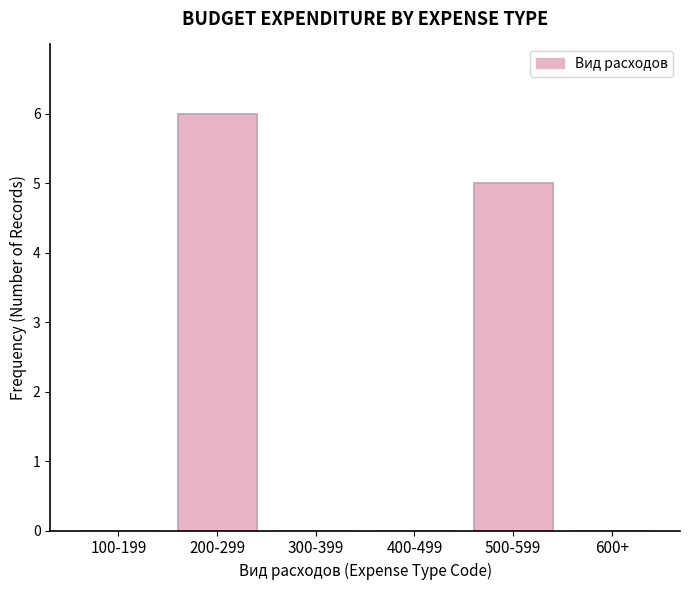

Reading right to left, what are all the values shown in this chart?

600+=0	500-599=5	400-499=0	300-399=0	200-299=6	100-199=0